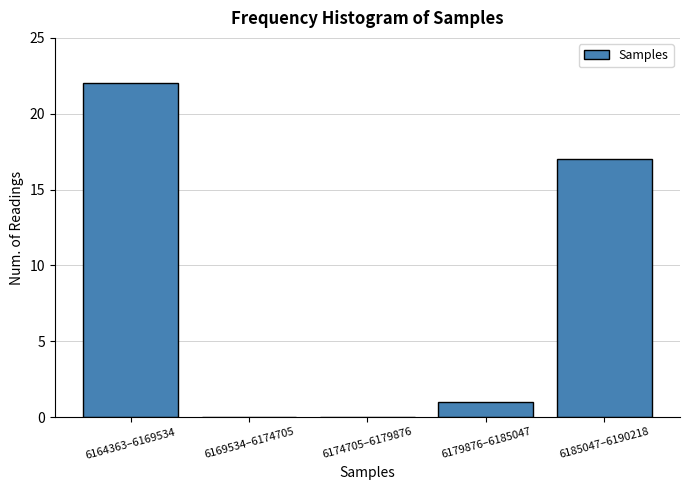

Reading left to right, transcribe all the data shown in this chart.

6164363–6169534=22	6169534–6174705=0	6174705–6179876=0	6179876–6185047=1	6185047–6190218=17